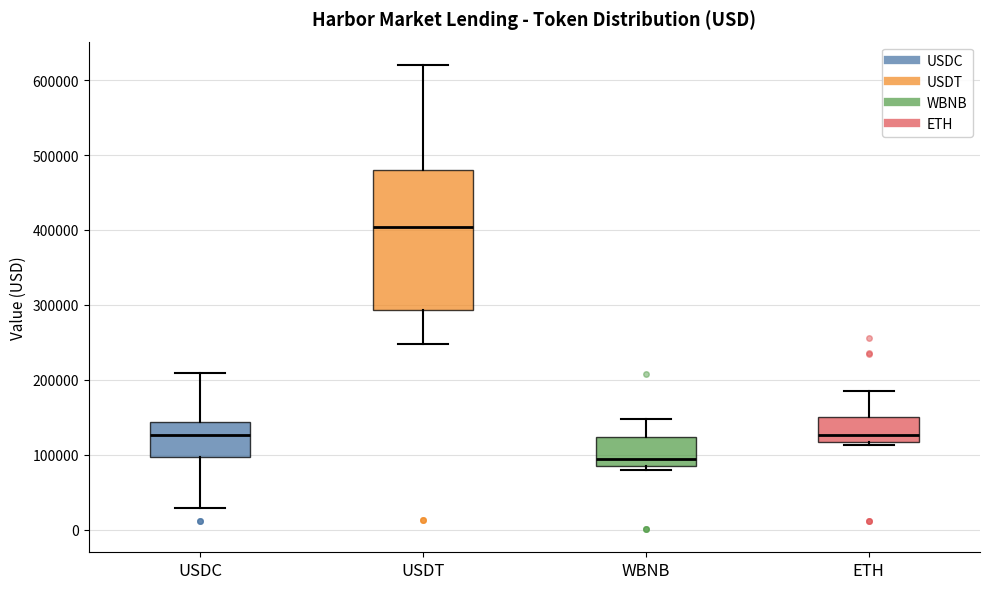

Where is the lower edge of the box for ETH on the y-axis? The values are not printed on the chart, so give them approximately, as read against the axis.

120000